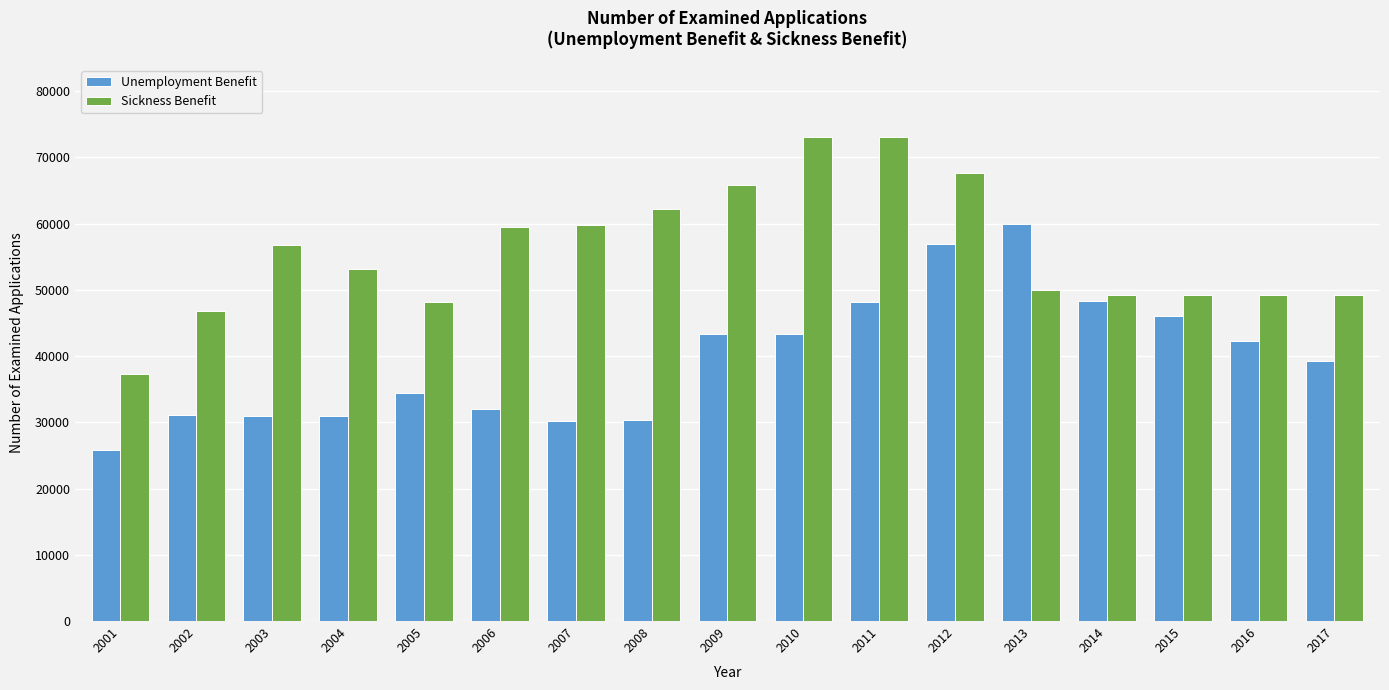

Is it true that Unemployment Benefit equals 30929 at 2011?

False